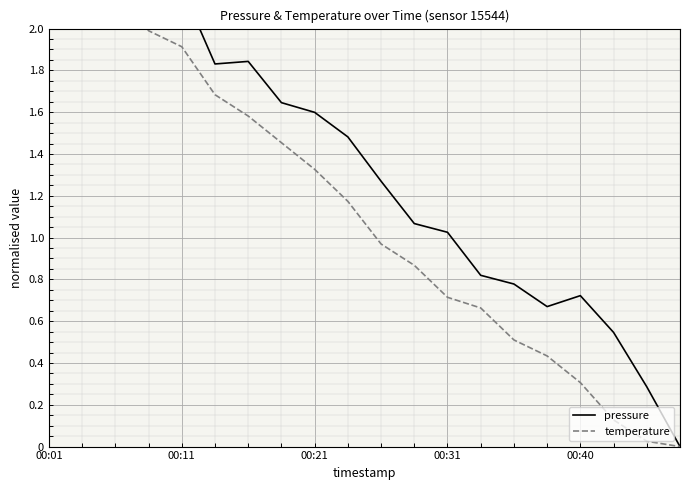

How many positive values does the temperature series have?

19